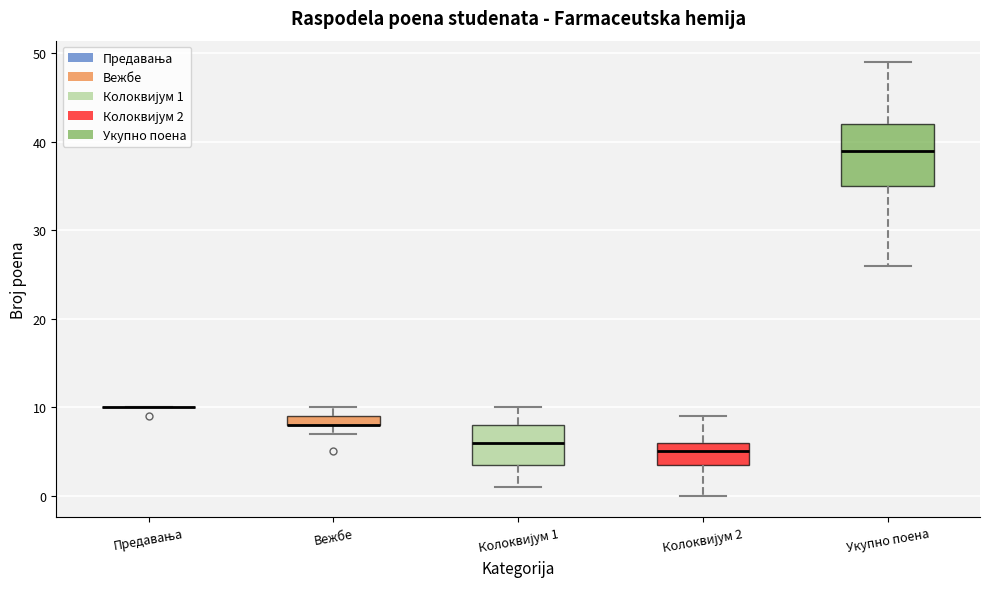

Which box is the tallest, from its lower edge to its upper edge?

Укупно поена